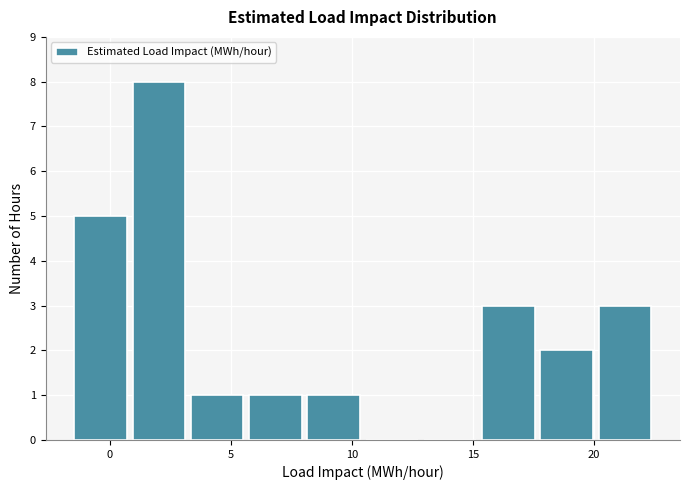

Reading left to right, list every bar in this chart as the range it spans on the x-axis followed by its height. Neither the bar edges nor the heights are printed on the chart, so give them approximately, as read against the axes.

-1.5 to 1.0: 5
1.0 to 3.0: 8
3.0 to 5.5: 1
5.5 to 8.0: 1
8.0 to 10.5: 1
10.5 to 13.0: 0
13.0 to 15.5: 0
15.5 to 17.5: 3
17.5 to 20.0: 2
20.0 to 22.5: 3